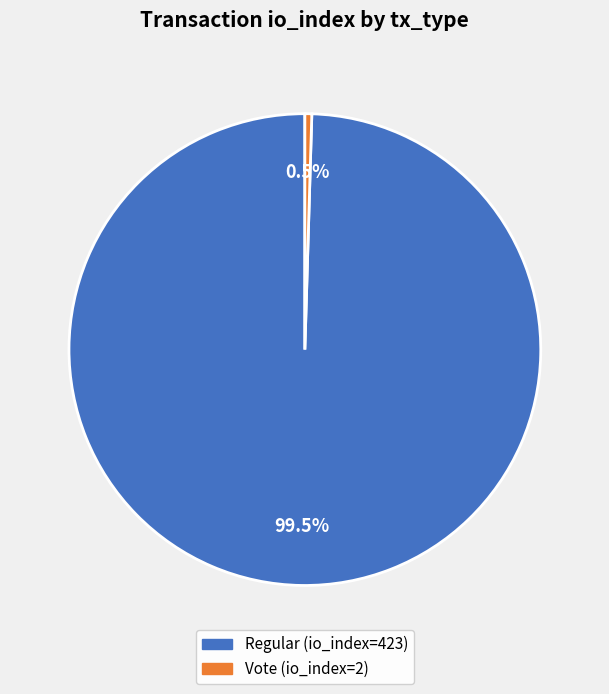

What percentage is NOT represented by Vote (io_index=2)?

99.5%